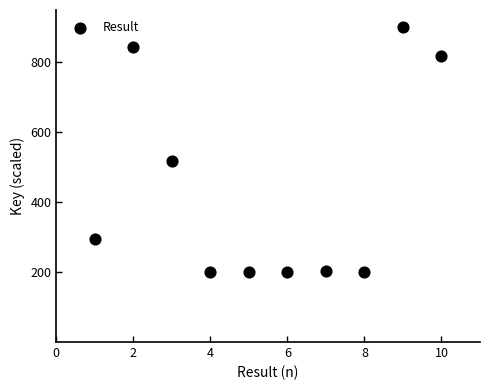

What is the average Y value?

438.2